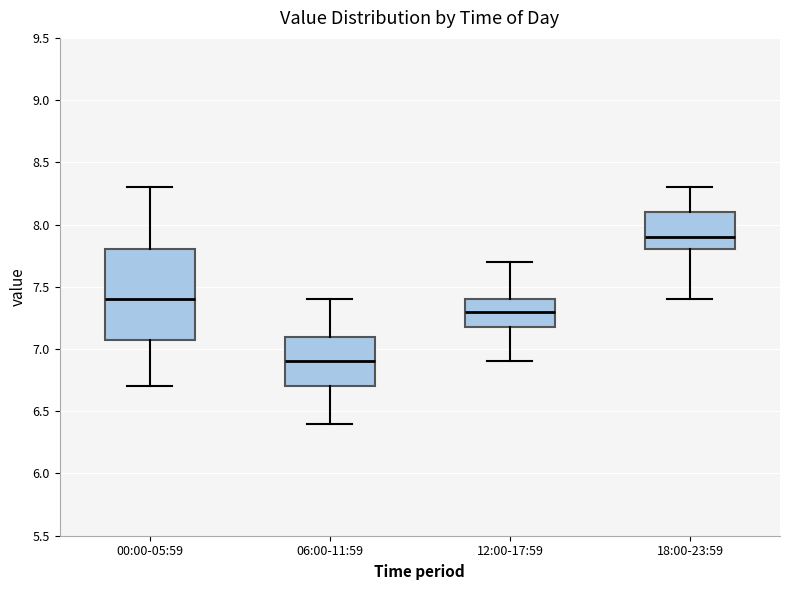

Which box's median line is the lowest?

06:00-11:59